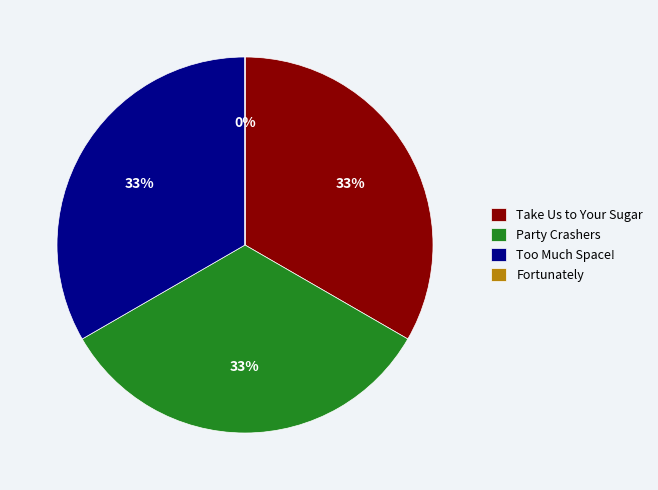

What percentage is the Party Crashers slice, to the nearest percent?

33%